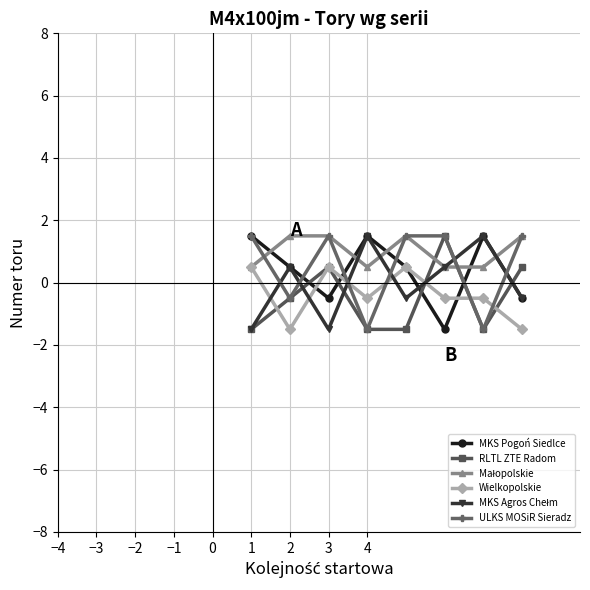

True or false: ULKS MOSiR Sieradz has more than 2 interior local peaks.

False